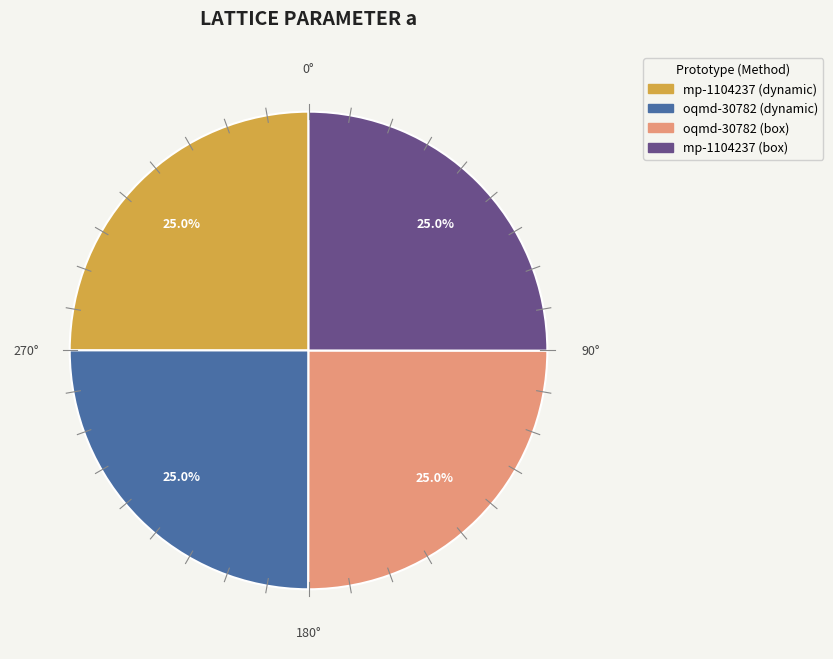

What is the total percentage of oqmd-30782 (dynamic) and mp-1104237 (box)?

50.0%